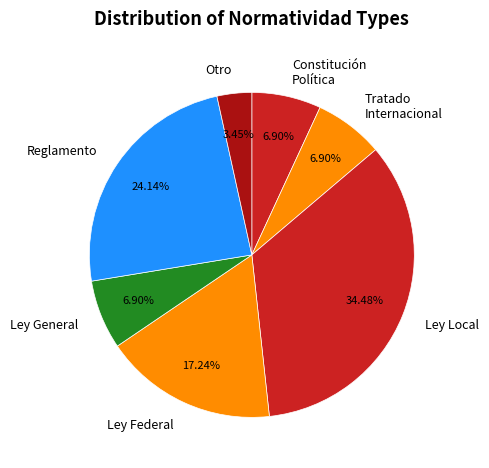

What is the ratio of the value at Constitución Política to the value at Reglamento?

0.3